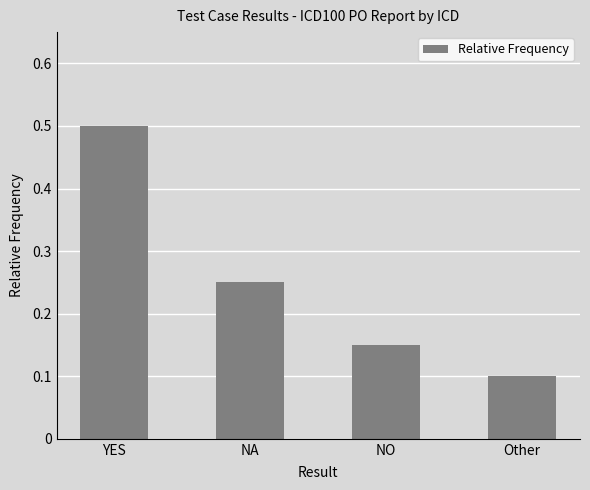

Rank the categories by value from lowest to highest.

Other, NO, NA, YES